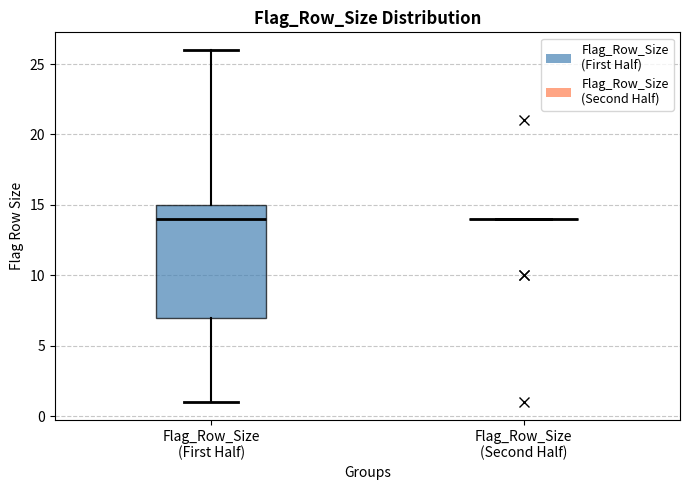

Reading left to right, read every box against the y-axis: the position of its median line, the range the box covers, and the ends of its whiskers. The values are not printed on the chart, so give them approximately, as read against the axis.

Flag_Row_Size (First Half): median 14, box 7 to 15, whiskers 1 to 26
Flag_Row_Size (Second Half): box collapsed to a line at 14, whiskers 14 to 14